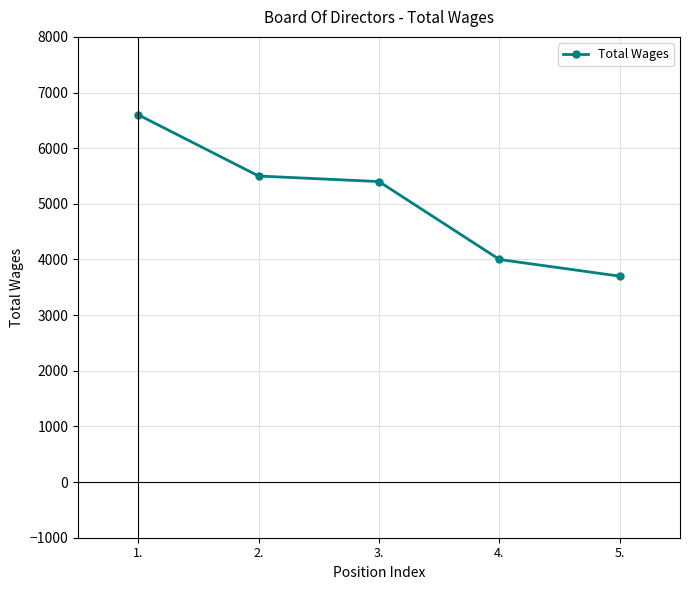

Reading left to right, what are all the values shown in this chart?

6600	5500	5400	4000	3700